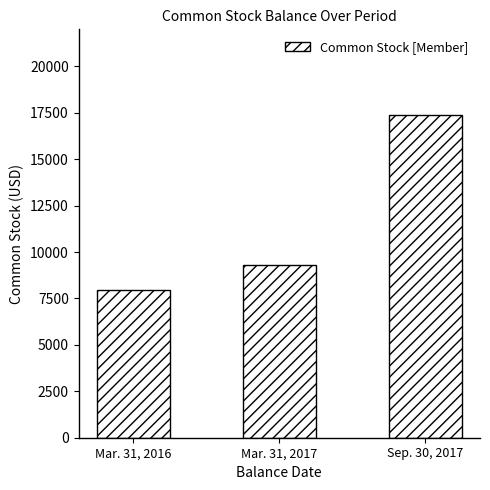

How many distinct data groups are displayed?

1